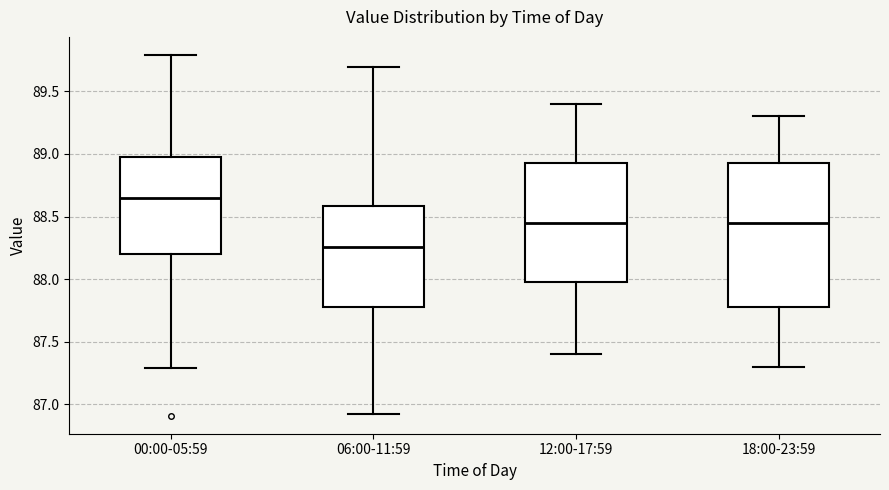

Comparing the boxes themselves (not the whiskers), which one is the tallest?

18:00-23:59